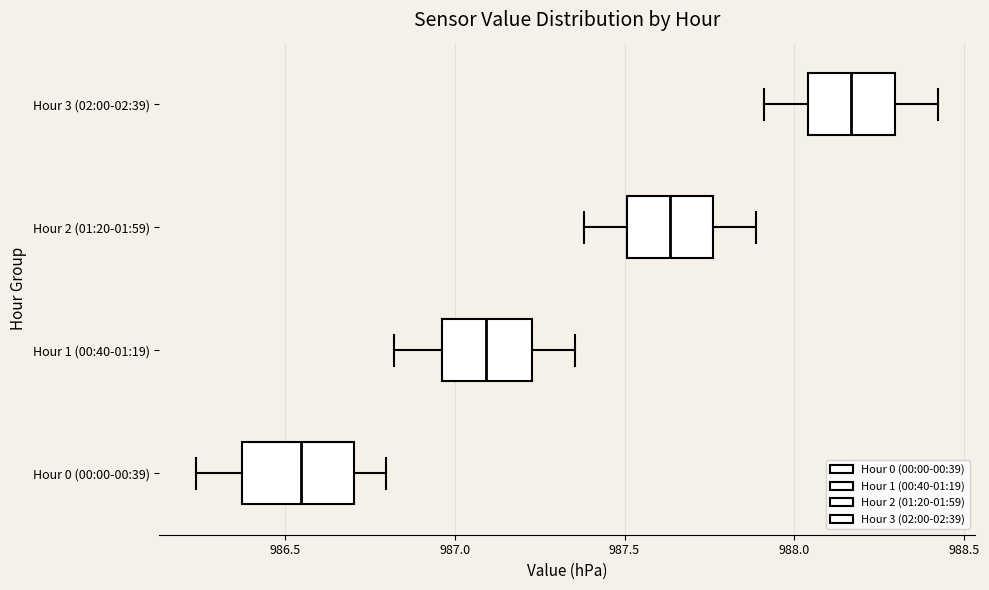

Reading bottom to top, read every box against the x-axis: the position of its median line, the range the box covers, and the ends of its whiskers. The values are not printed on the chart, so give them approximately, as read against the axis.

Hour 0 (00:00-00:39): median 986.55, box 986.35 to 986.70, whiskers 986.25 to 986.80
Hour 1 (00:40-01:19): median 987.10, box 986.95 to 987.25, whiskers 986.80 to 987.35
Hour 2 (01:20-01:59): median 987.65, box 987.50 to 987.75, whiskers 987.40 to 987.90
Hour 3 (02:00-02:39): median 988.15, box 988.05 to 988.30, whiskers 987.90 to 988.40